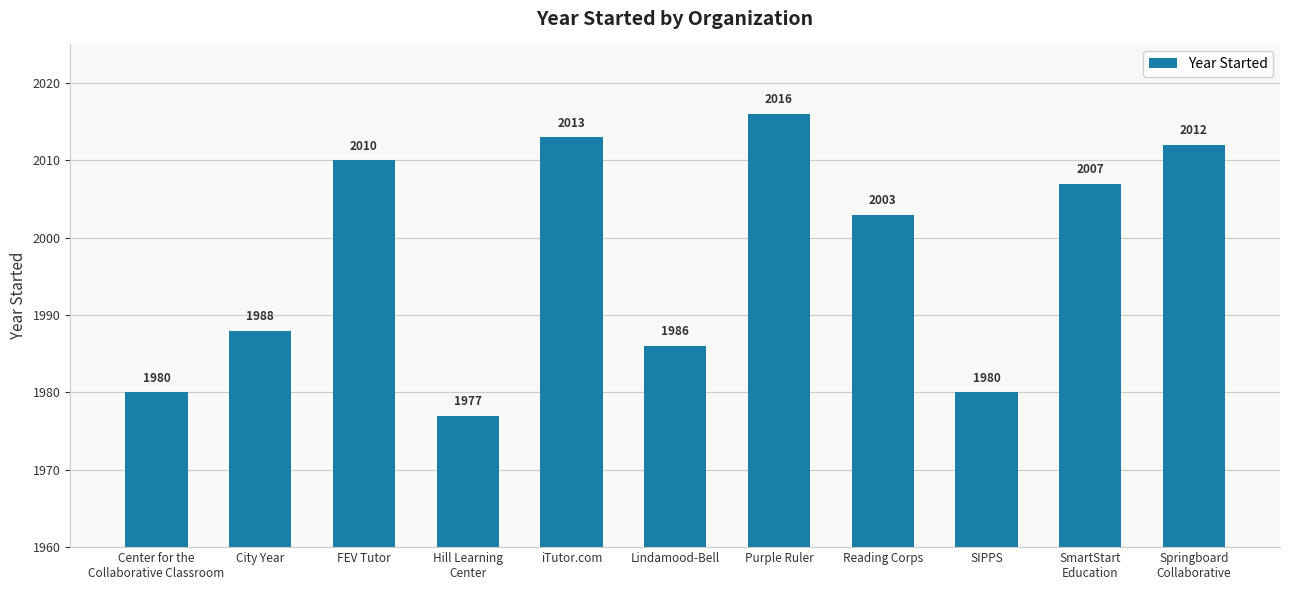

What is the ratio of the value at Lindamood-Bell to the value at Purple Ruler?

1.0